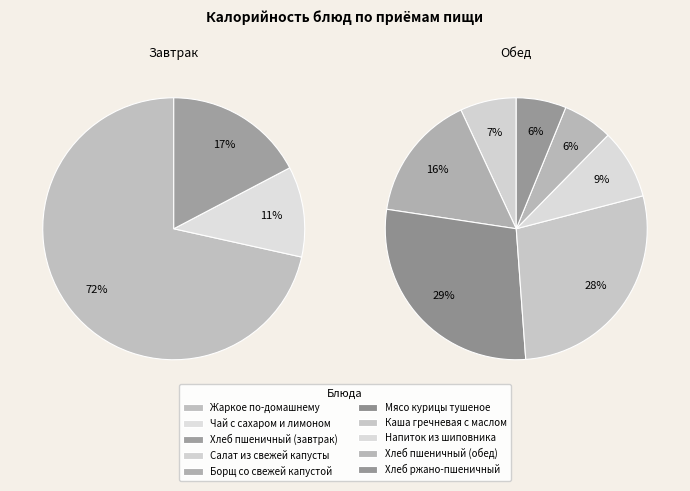

Which category has the biggest portion of the pie?

Жаркое по-домашнему